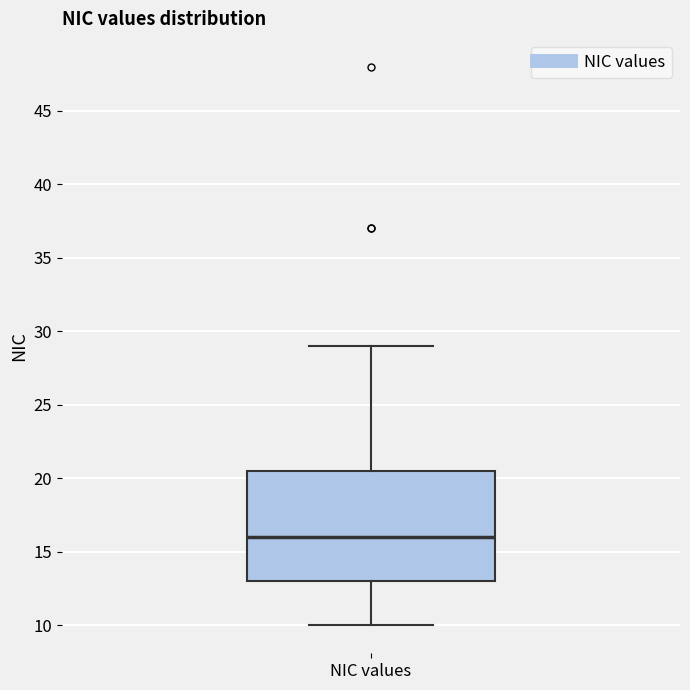

Where does the median line of the box for NIC values sit on the y-axis? The values are not printed on the chart, so give them approximately, as read against the axis.

16.0